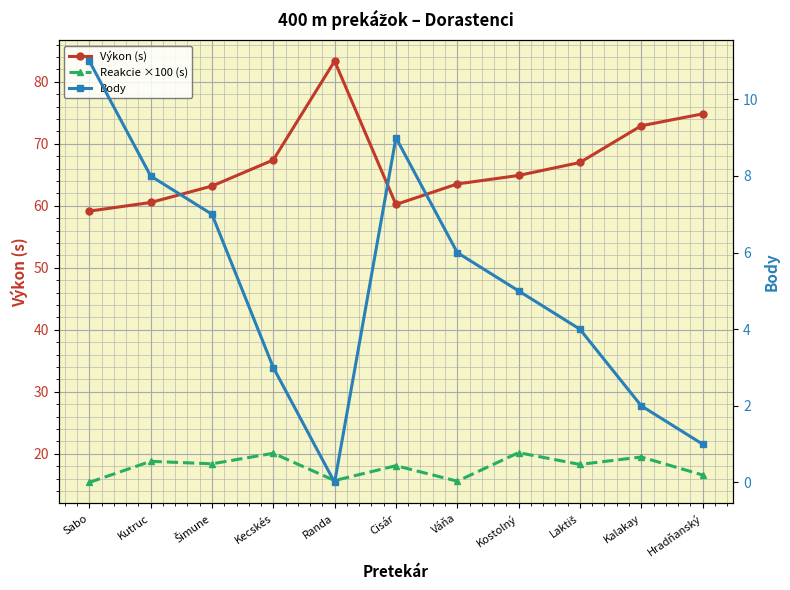

What is the value of the Reakcie ×100 (s) point at the 4th from the left?

20.1